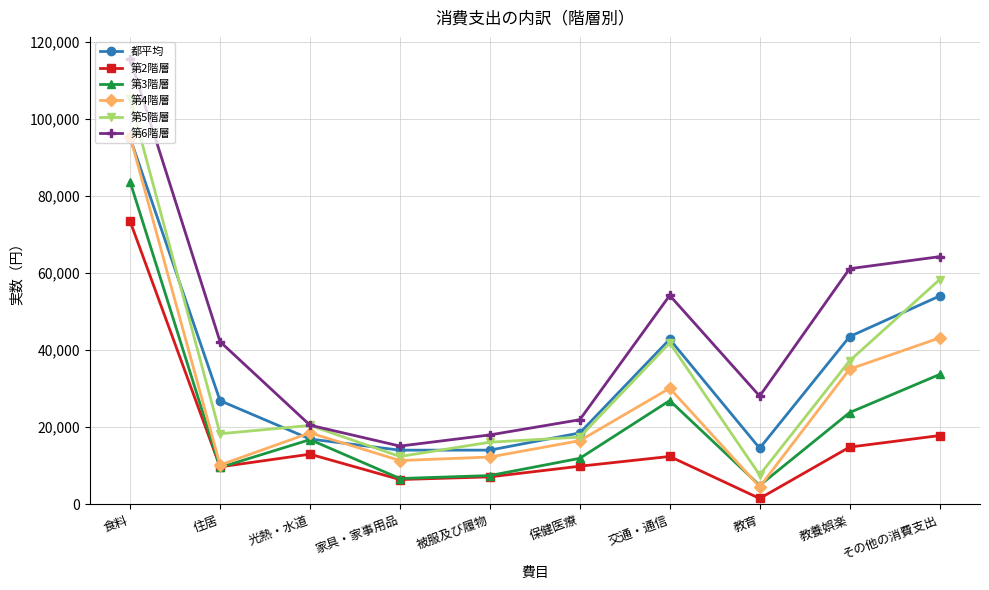

True or false: 第6階層 has more than 0 interior local peaks.

True